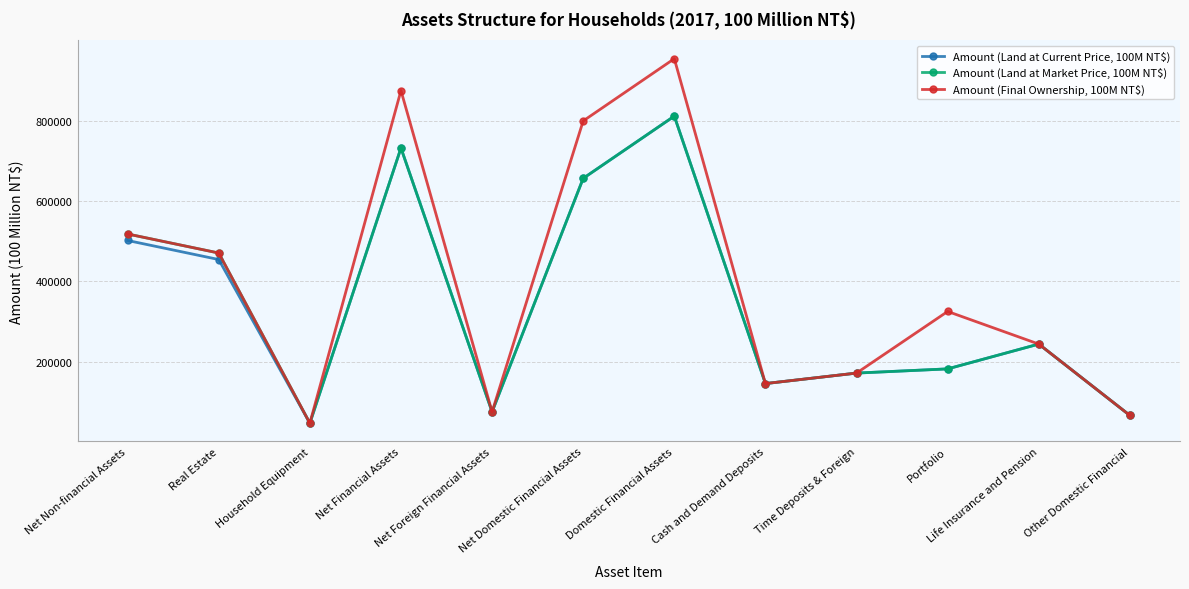

Reading left to right, extract all data points from this chart.

Amount (Land at Current Price, 100M NT$): 501733.8	454383.4	47350.4	731760.5	75509.2	656251.3	811039.6	145881.1	171977.6	182406.5	244084.5	66689.9
Amount (Land at Market Price, 100M NT$): 517920.2	470569.8	47350.4	731760.5	75509.2	656251.3	811039.6	145881.1	171977.6	182406.5	244084.5	66689.9
Amount (Final Ownership, 100M NT$): 517920.2	470569.8	47350.4	874588.0	75509.2	799078.8	953867.1	145881.1	171977.6	325234.0	244084.5	66689.9